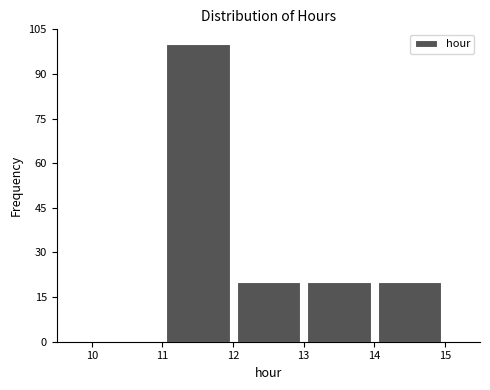

Which range on the x-axis has the tallest bar?

11 to 12